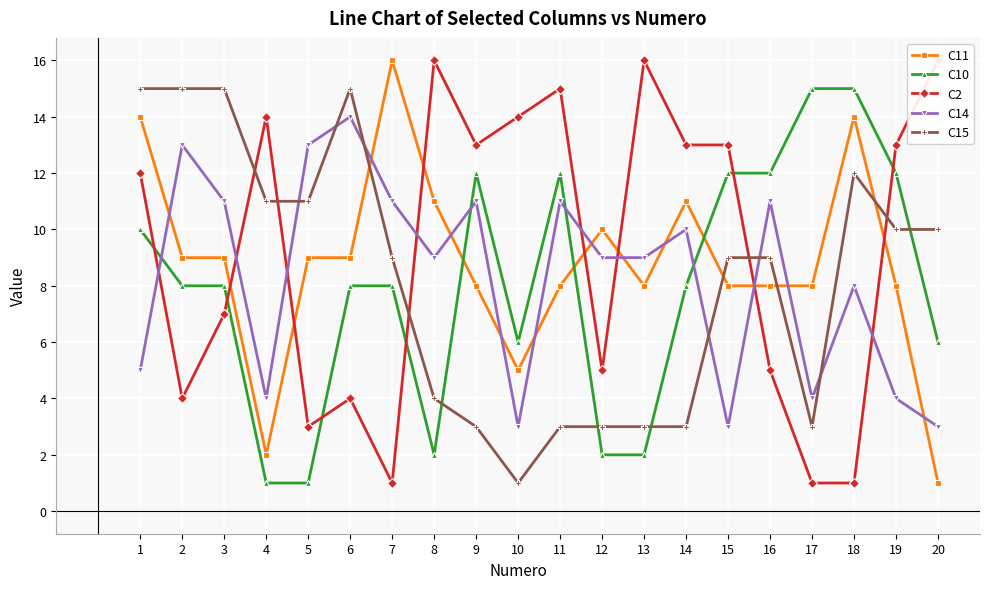

The value of C11 at 19 is 11. True or false?

False